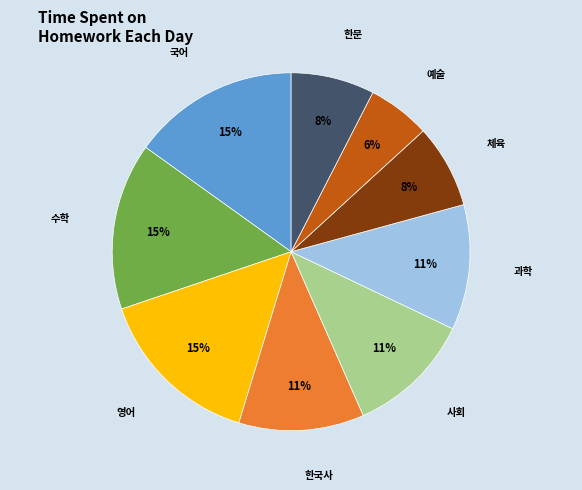

Count the number of slices in the pie.

9